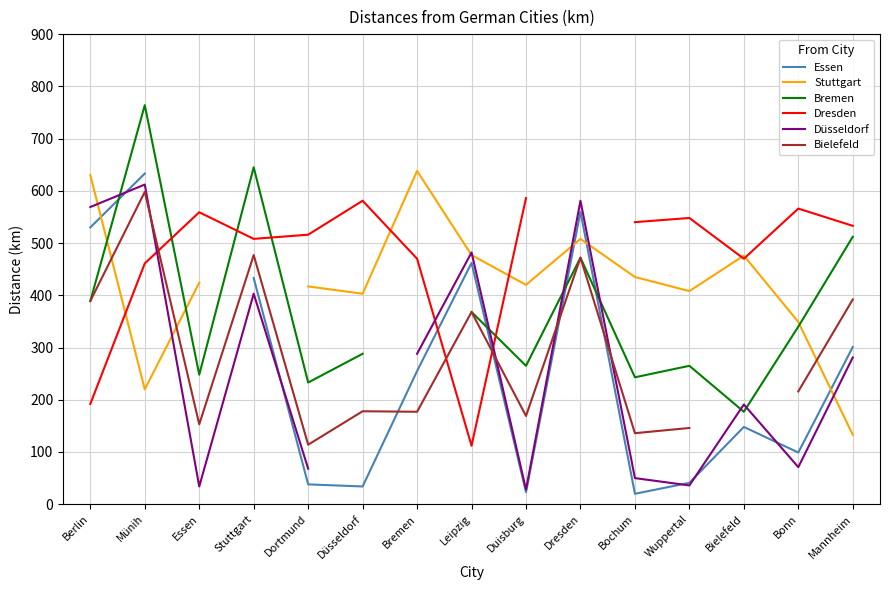

The Essen series shows 622.3 at Leipzig. True or false?

False